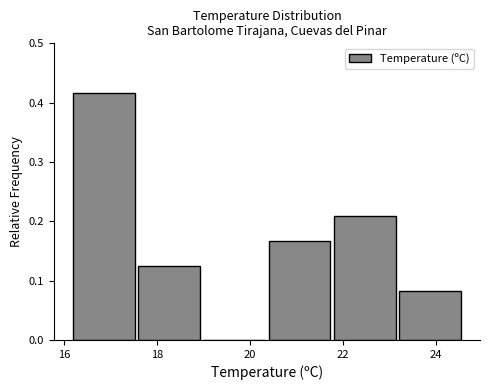

Reading left to right, transcribe this chart: for each bar, give the range it covers on the x-axis and its height. The values are not printed on the chart, so give them approximately, as read against the axis.

16.2 to 17.6: 0.42
17.6 to 19.0: 0.13
19.0 to 20.4: 0
20.4 to 21.8: 0.17
21.8 to 23.2: 0.21
23.2 to 24.6: 0.08